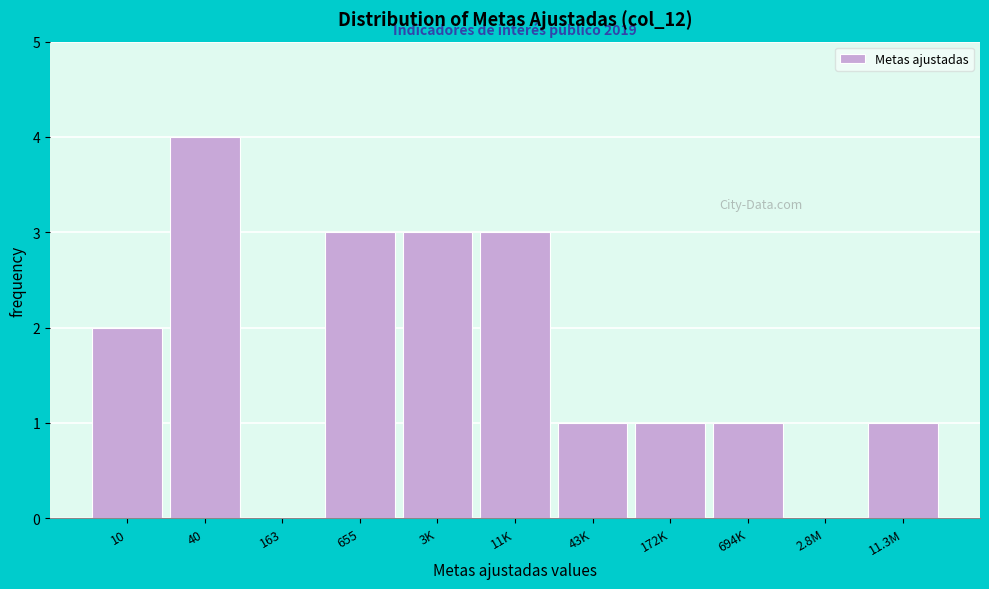

Reading left to right, what are all the values shown in this chart?

10=2	40=4	163=0	655=3	3K=3	11K=3	43K=1	172K=1	694K=1	2.8M=0	11.3M=1